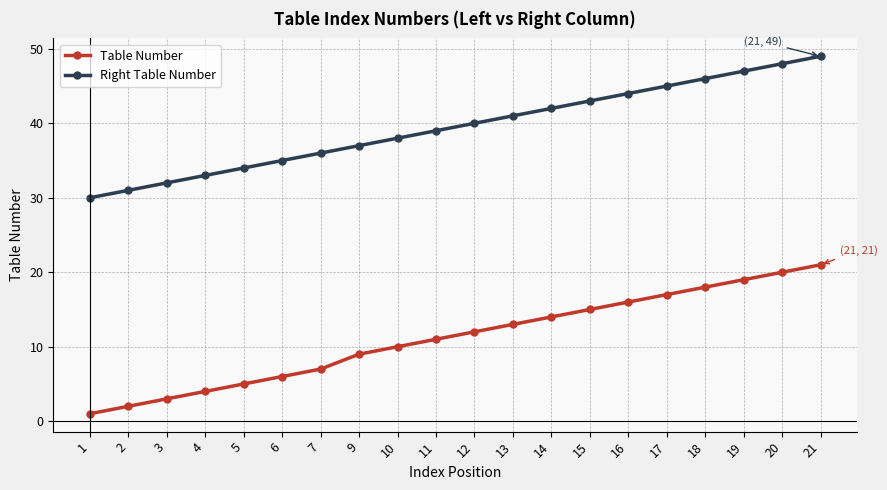

Is it true that Right Table Number equals 58 at 7?

False